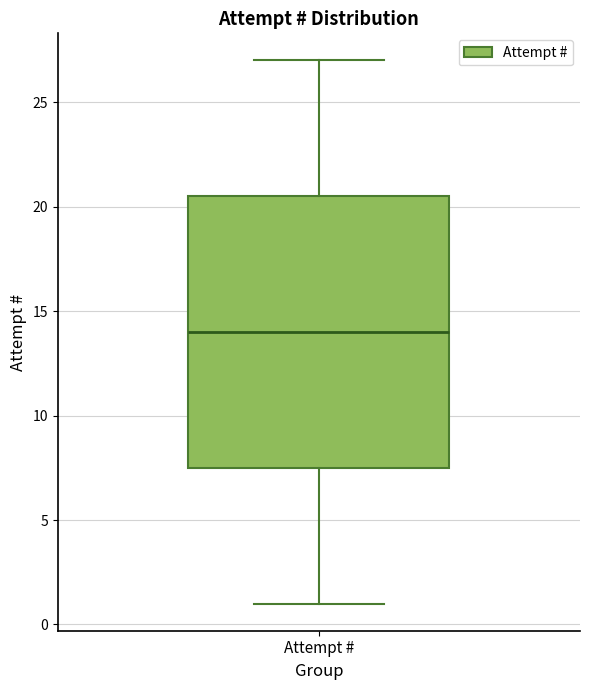

Read this box plot against the y-axis: the position of the median line, the range covered by the box, and the ends of both whiskers. The values are not printed on the chart, so give them approximately, as read against the axis.

median 14.0, box 7.5 to 20.5, whiskers 1.0 to 27.0